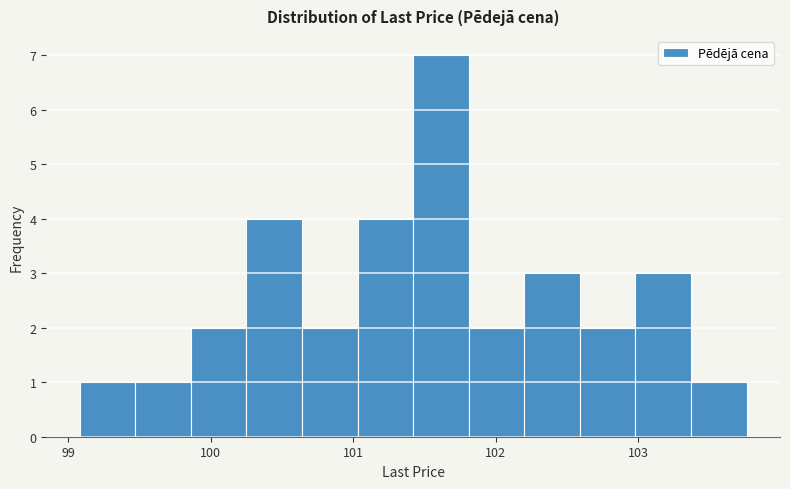

Around what value on the x-axis is the tallest bar? Give the approximate position of its centre, as read against the axis.

101.6